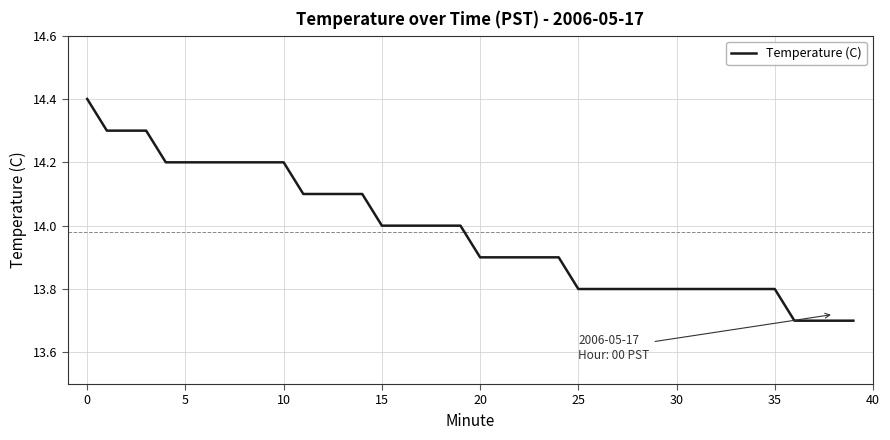

What is the minimum value shown in the chart?

13.7